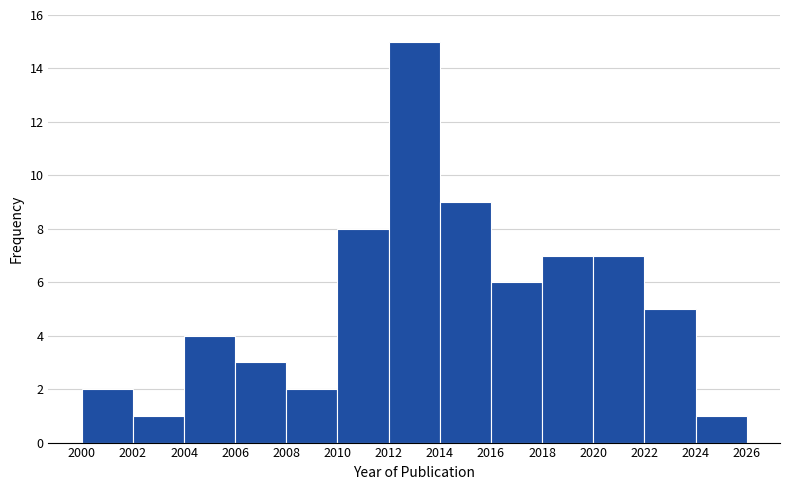

Reading left to right, transcribe this chart: for each bar, give the range it covers on the x-axis and its height. The values are not printed on the chart, so give them approximately, as read against the axis.

2000 to 2002: 2
2002 to 2004: 1
2004 to 2006: 4
2006 to 2008: 3
2008 to 2010: 2
2010 to 2012: 8
2012 to 2014: 15
2014 to 2016: 9
2016 to 2018: 6
2018 to 2020: 7
2020 to 2022: 7
2022 to 2024: 5
2024 to 2026: 1